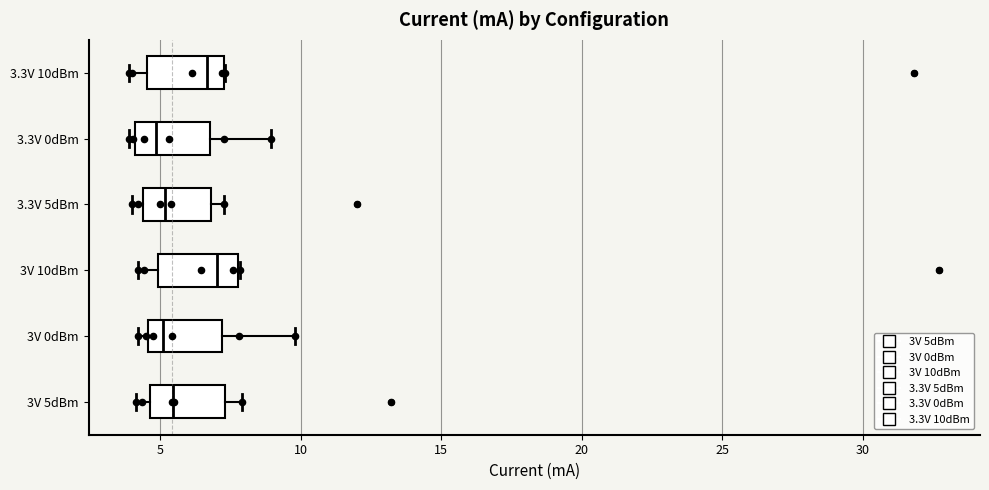

Reading bottom to top, transcribe this box plot: for each box, give where its median line is, the range the box spans, and where its two whiskers end, as read against the x-axis. The values are not printed on the chart, so give them approximately, as read against the axis.

3V 5dBm: median 5.5, box 4.5 to 7.5, whiskers 4.0 to 8.0
3V 0dBm: median 5.0, box 4.5 to 7.0, whiskers 4.0 to 10.0
3V 10dBm: median 7.0, box 5.0 to 8.0, whiskers 4.0 to 8.0
3.3V 5dBm: median 5.0, box 4.5 to 7.0, whiskers 4.0 to 7.5
3.3V 0dBm: median 5.0, box 4.0 to 7.0, whiskers 4.0 (just left of the box's left edge) to 9.0
3.3V 10dBm: median 6.5, box 4.5 to 7.5, whiskers 4.0 to 7.5